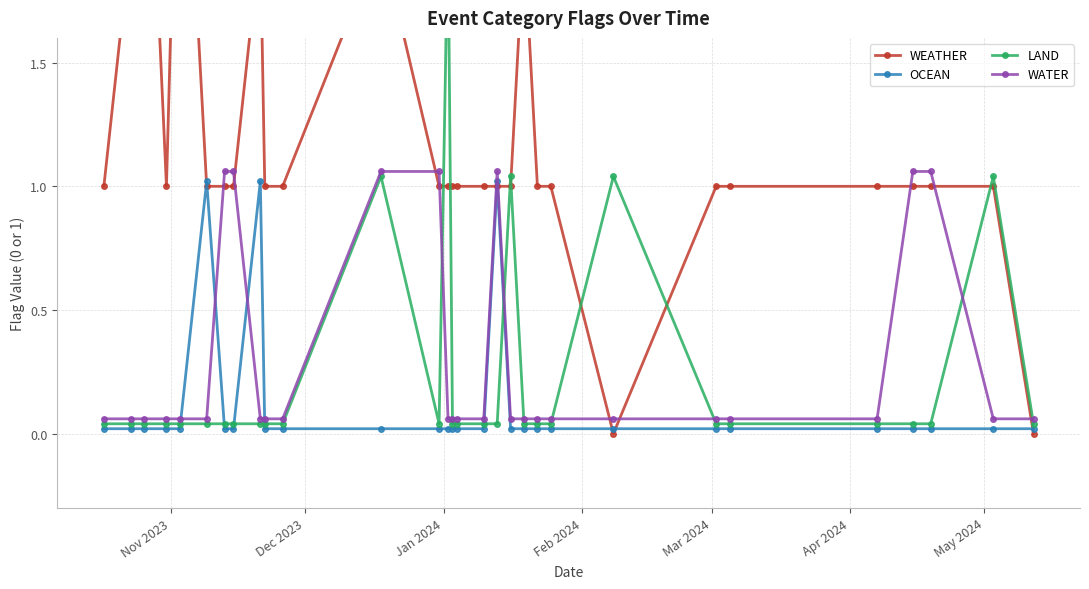

True or false: OCEAN has more than 2 points higher than both neighbors.

True